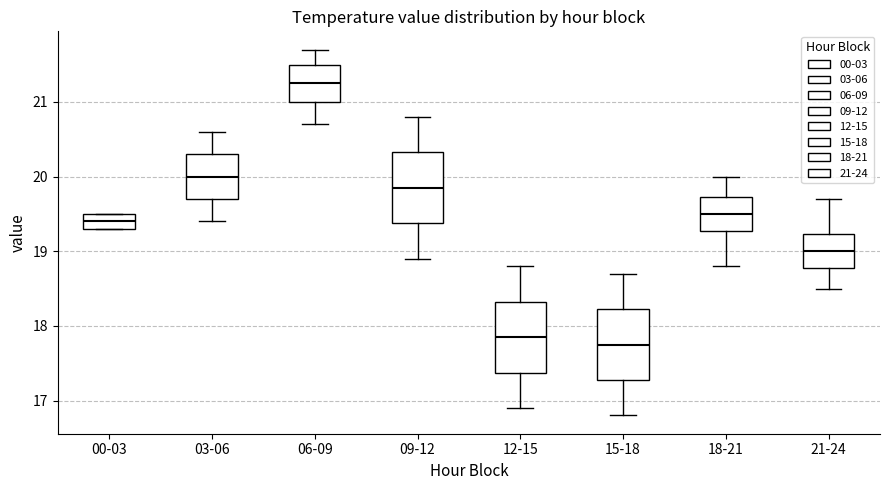

Which box's median line is the highest?

06-09